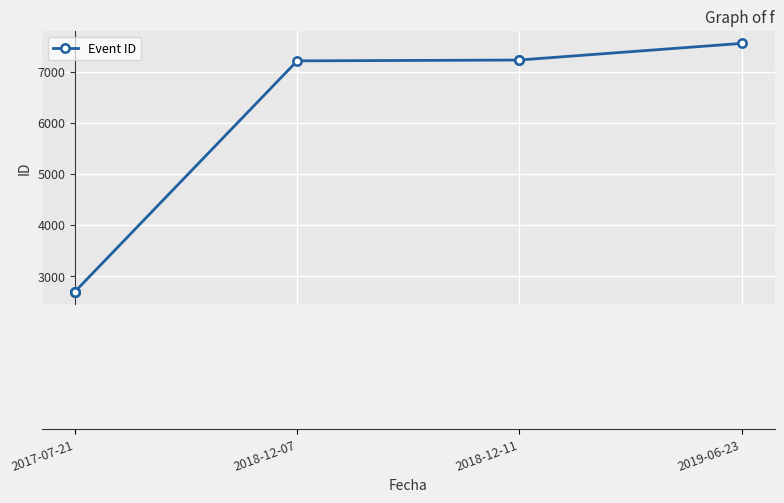

True or false: the data has more than 0 interior local peaks.

False